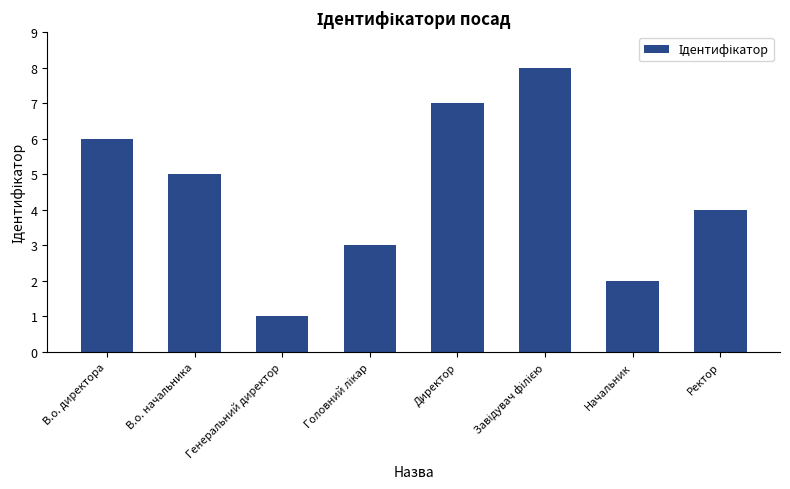

True or false: the data shows 1 at Генеральний директор.

True